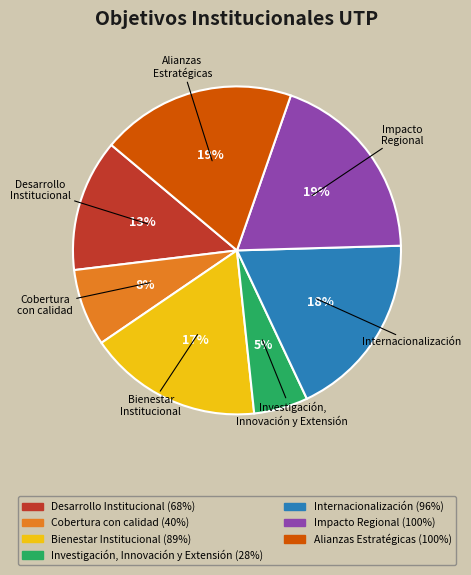

To the nearest percent, what portion does Cobertura con calidad represent?

8%